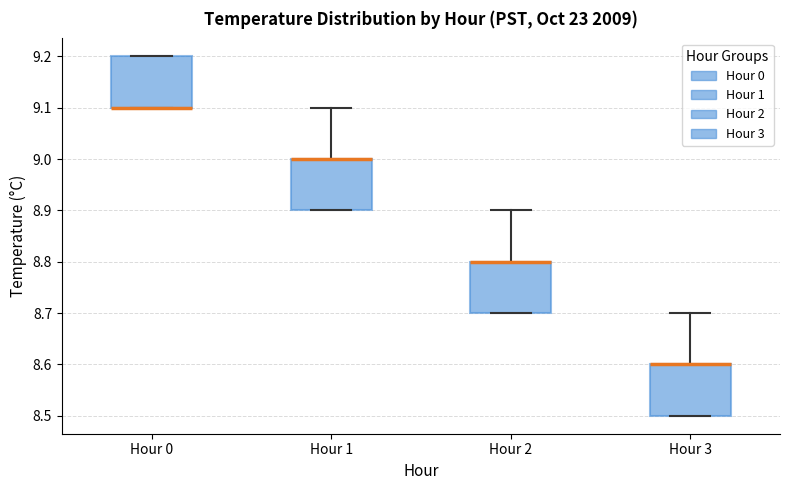

Reading left to right, transcribe this box plot: for each box, give where its median line is, the range the box spans, and where its two whiskers end, as read against the y-axis. The values are not printed on the chart, so give them approximately, as read against the axis.

Hour 0: median 9.1 (drawn on the box's lower edge), box 9.1 to 9.2, whiskers 9.1 to 9.2
Hour 1: median 9.0 (drawn on the box's upper edge), box 8.9 to 9.0, whiskers 8.9 to 9.1
Hour 2: median 8.8 (drawn on the box's upper edge), box 8.7 to 8.8, whiskers 8.7 to 8.9
Hour 3: median 8.6 (drawn on the box's upper edge), box 8.5 to 8.6, whiskers 8.5 to 8.7